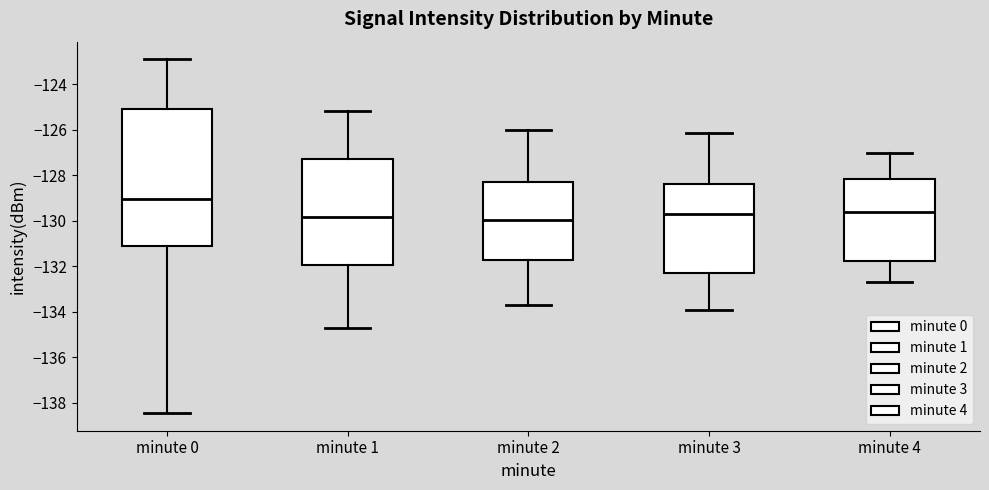

Where does the upper whisker of the box for minute 2 end on the y-axis? The values are not printed on the chart, so give them approximately, as read against the axis.

-126.0